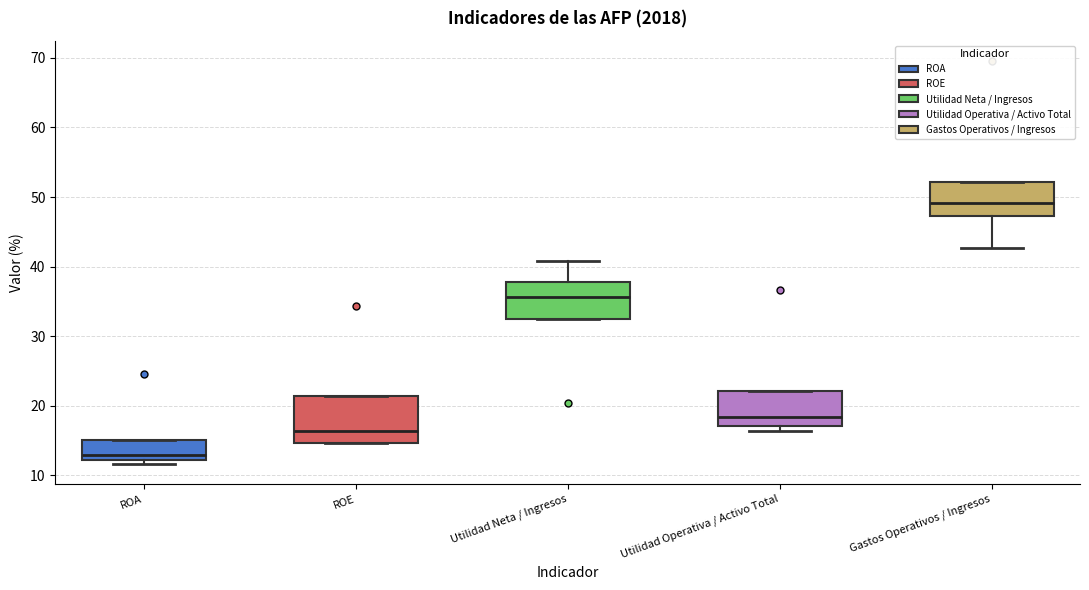

Where is the lower edge of the box for Utilidad Operativa / Activo Total on the y-axis? The values are not printed on the chart, so give them approximately, as read against the axis.

17